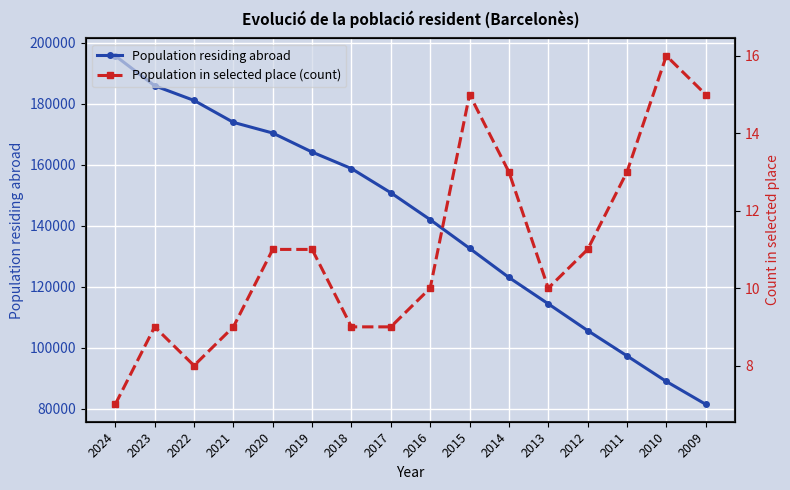

True or false: Population in selected place (count) and Population residing abroad intersect in this chart.

False